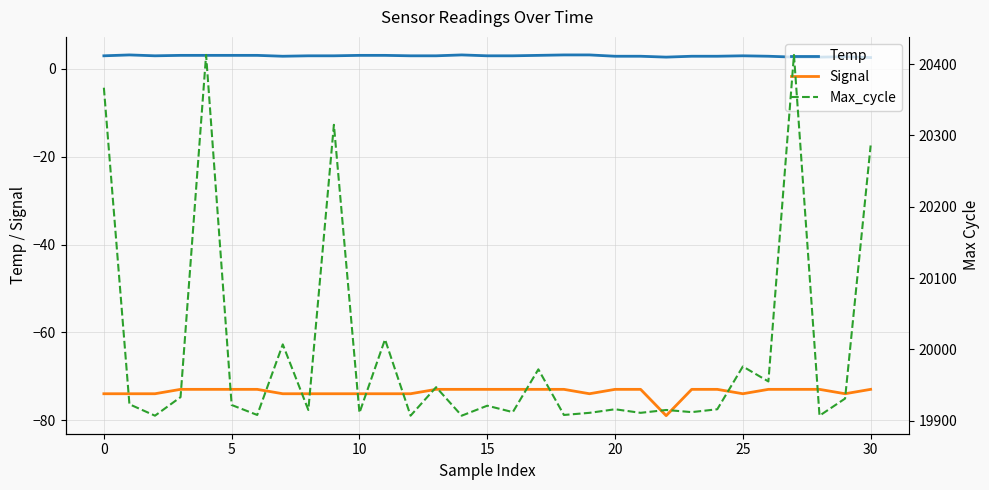

Is it true that Signal equals -73.0 at 14?

True